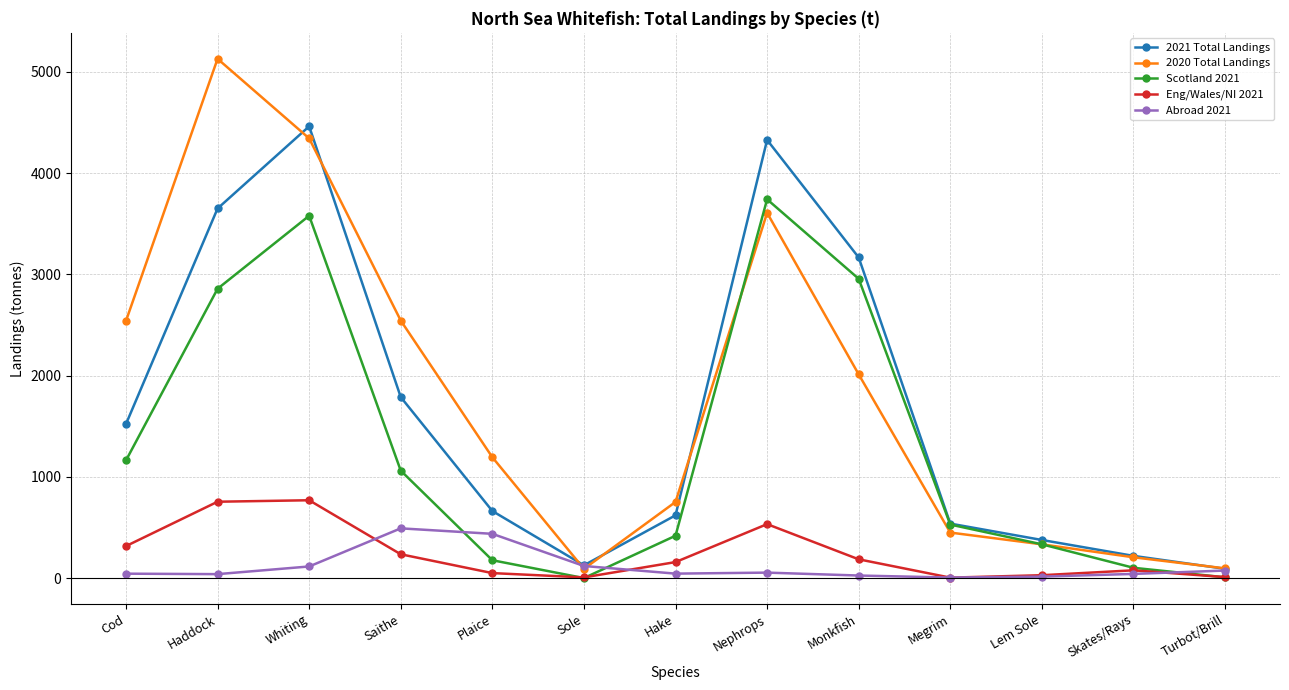

Is this an area chart (filled region under the line)?

No